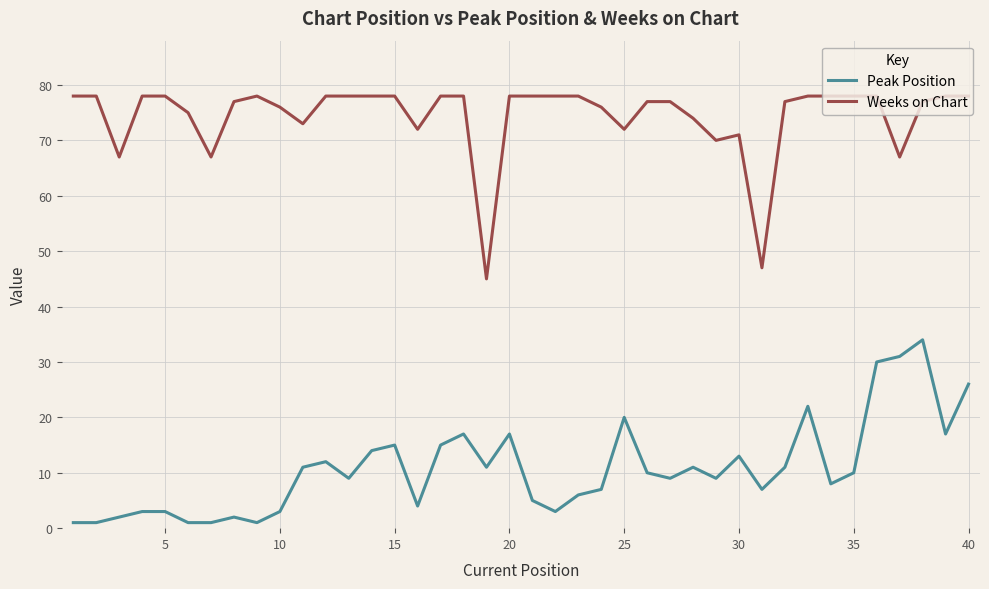

Rank the series by their maximum value, from highest to lowest.

Weeks on Chart, Peak Position